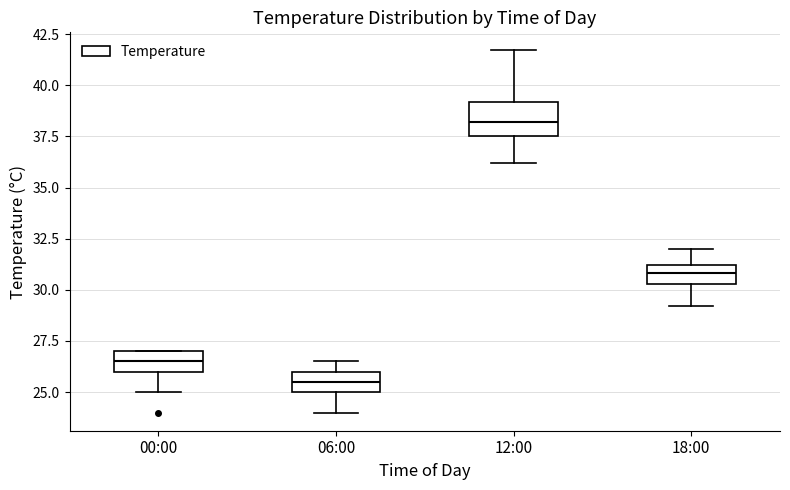

Which box has the lowest median line?

06:00